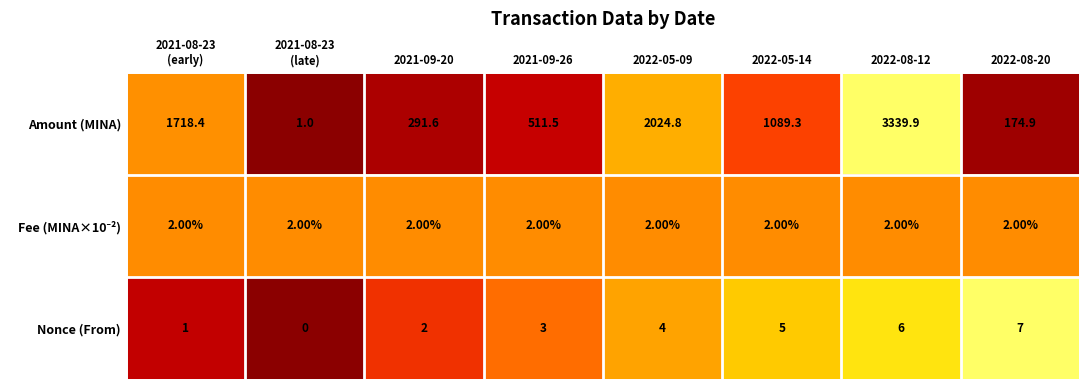

What is the difference between the second highest and minimum values in the Nonce (From) series?

6.0